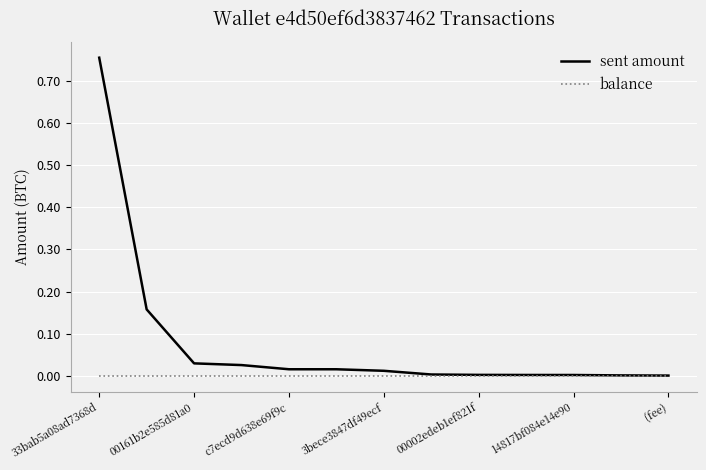

Rank the series by their average value, from highest to lowest.

sent amount, balance